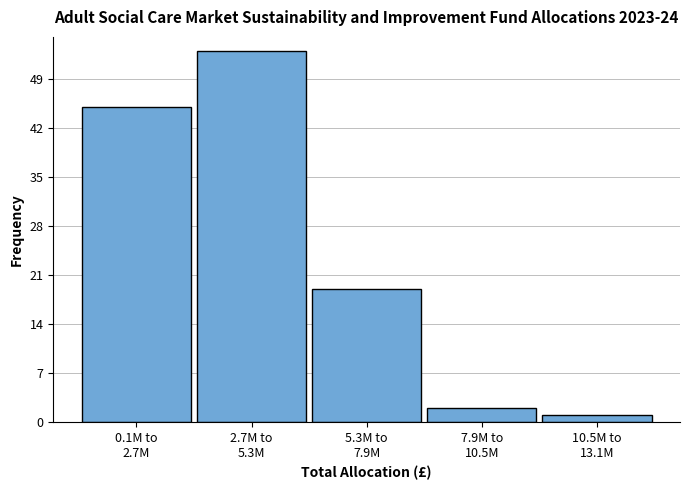

Reading right to left, transcribe all the data shown in this chart.

1	2	19	53	45